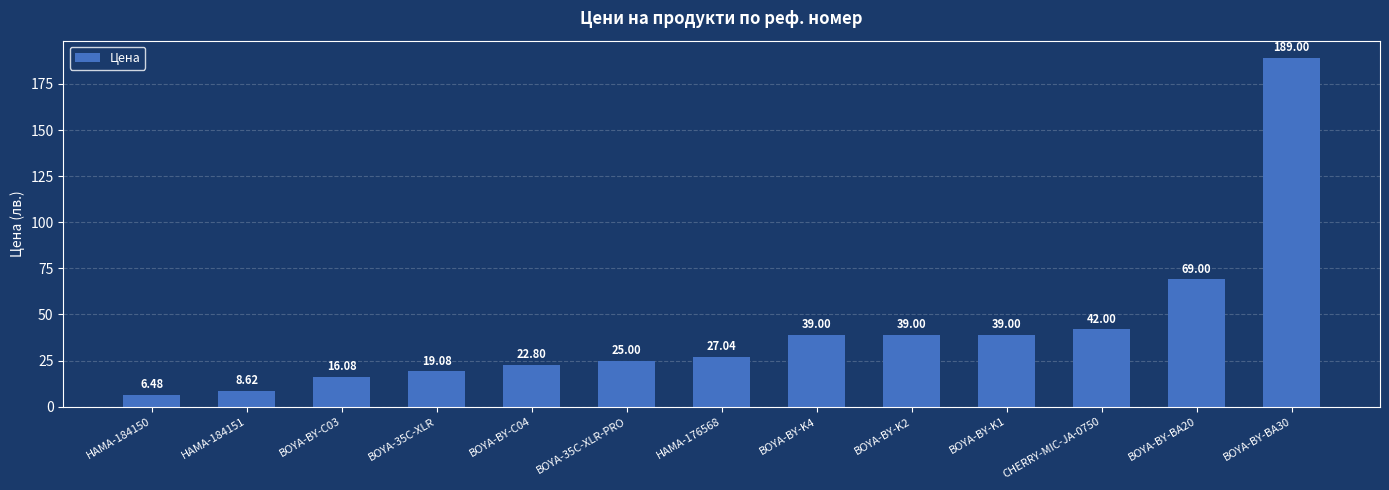

How many bars are there in total?

13